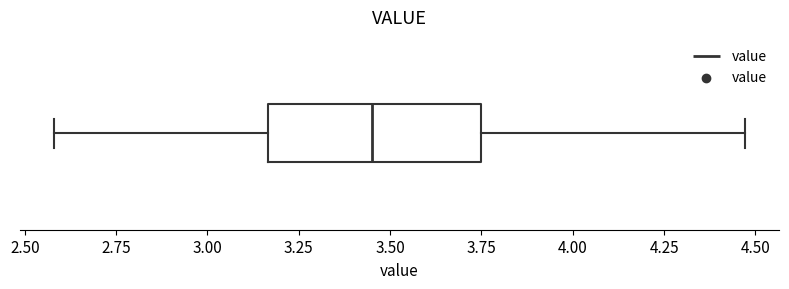

Transcribe this box plot: give where the median line is, the range the box spans, and where the two whiskers end, as read against the x-axis. The values are not printed on the chart, so give them approximately, as read against the axis.

median 3.45, box 3.15 to 3.75, whiskers 2.60 to 4.45